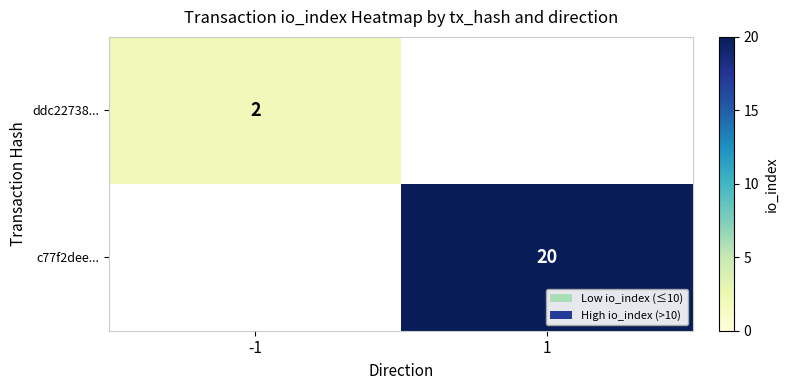

The ddc22738... series shows 3 at -1. True or false?

False